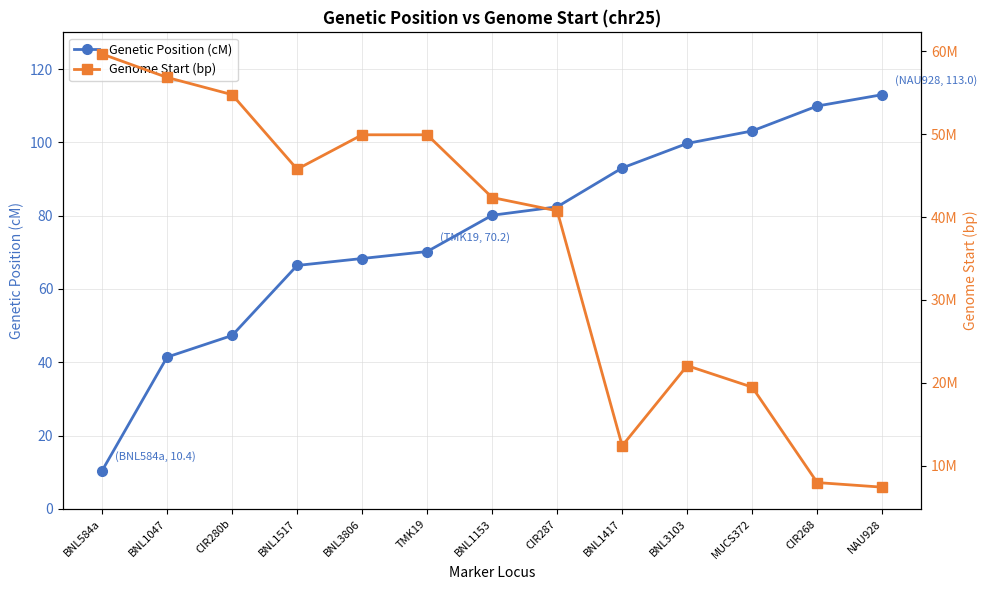

What is the minimum value shown in the chart?

10.4